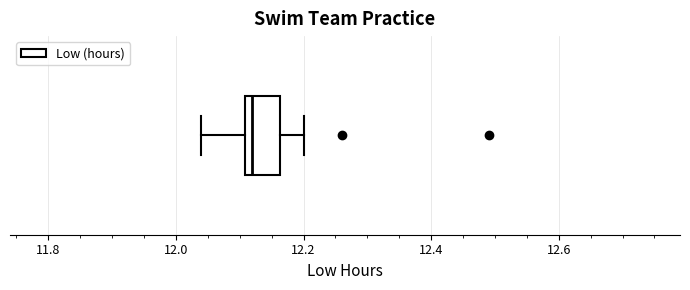

Read this box plot against the x-axis: the position of the median line, the range covered by the box, and the ends of both whiskers. The values are not printed on the chart, so give them approximately, as read against the axis.

median 12.12, box 12.10 to 12.16, whiskers 12.04 to 12.20